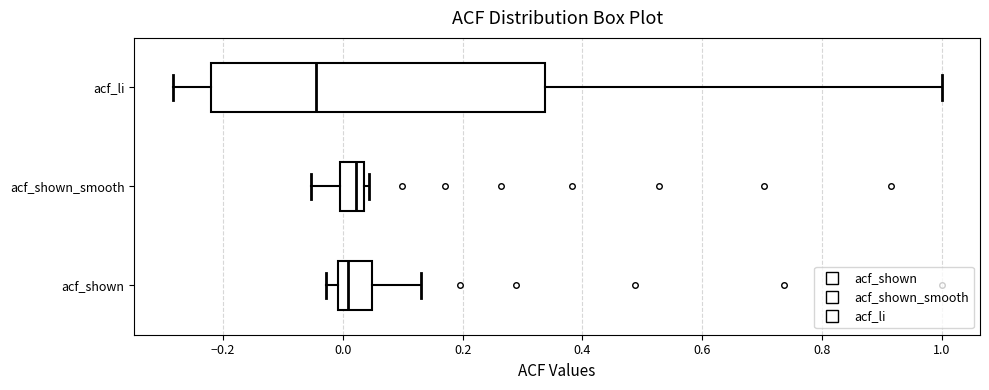

Which box is the widest, from its left edge to its right edge?

acf_li